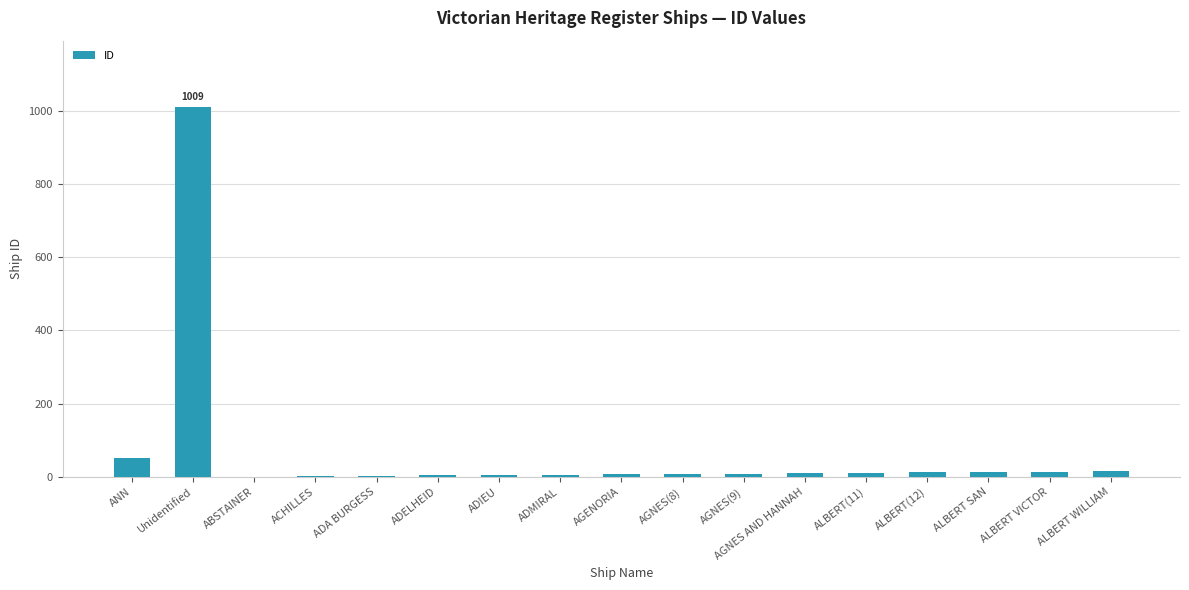

Are the bars horizontal?

No